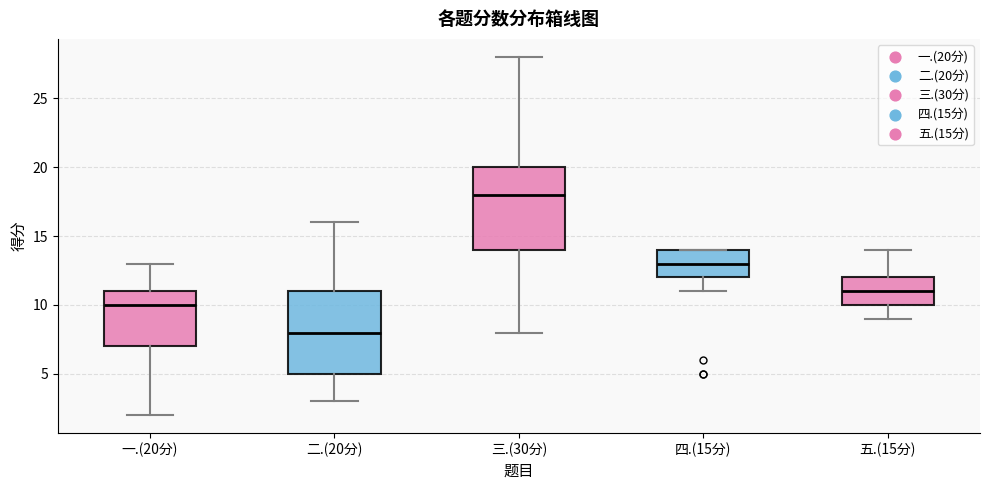

Reading left to right, transcribe this box plot: for each box, give where its median line is, the range the box spans, and where its two whiskers end, as read against the y-axis. The values are not printed on the chart, so give them approximately, as read against the axis.

一.(20分): median 10, box 7 to 11, whiskers 2 to 13
二.(20分): median 8, box 5 to 11, whiskers 3 to 16
三.(30分): median 18, box 14 to 20, whiskers 8 to 28
四.(15分): median 13, box 12 to 14, whiskers 11 to 14
五.(15分): median 11, box 10 to 12, whiskers 9 to 14